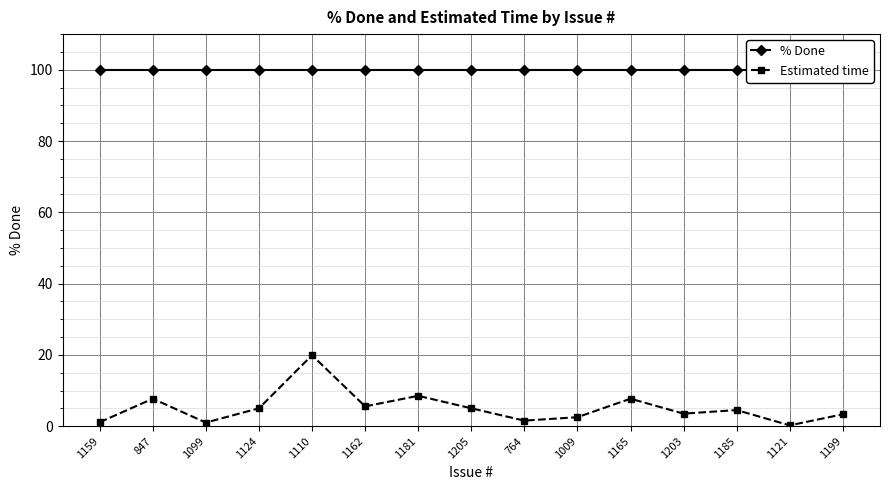

Which has a higher value, 1203 or 1124?

1203